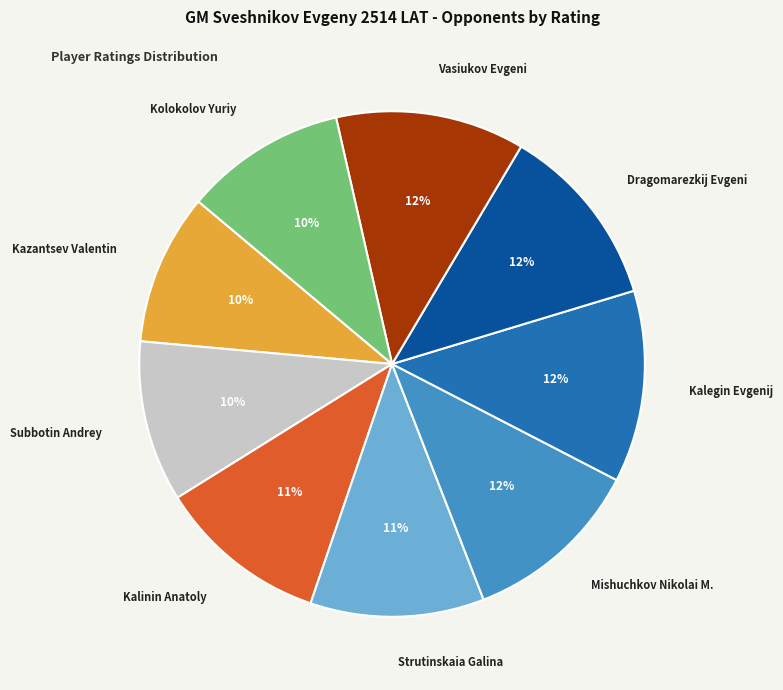

The Mishuchkov Nikolai M. slice represents 1% of the pie. True or false?

False